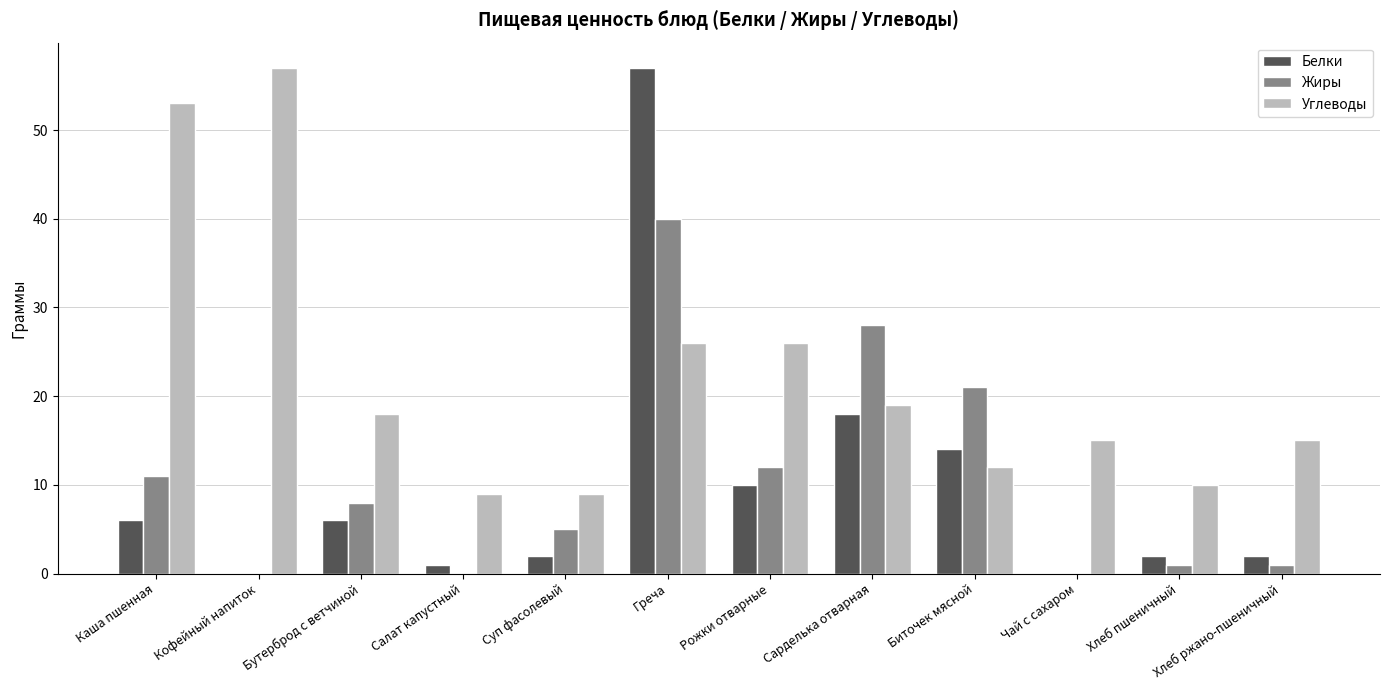

At which label is Жиры closest to 20?

Биточек мясной